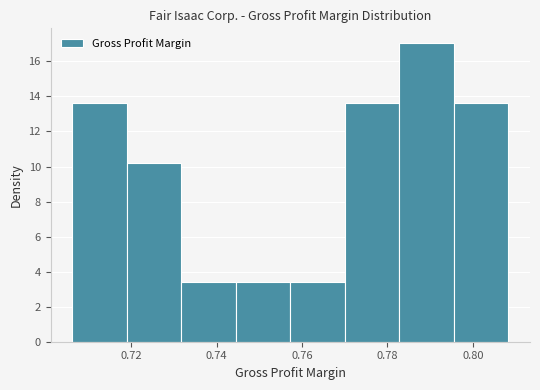

Which range on the x-axis has the tallest bar?

0.782 to 0.796